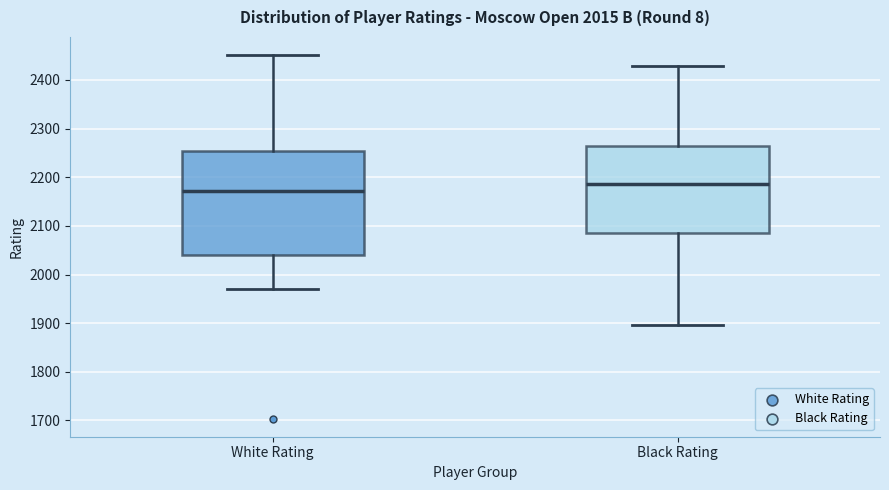

Where is the lower edge of the box for Black Rating on the y-axis? The values are not printed on the chart, so give them approximately, as read against the axis.

2080